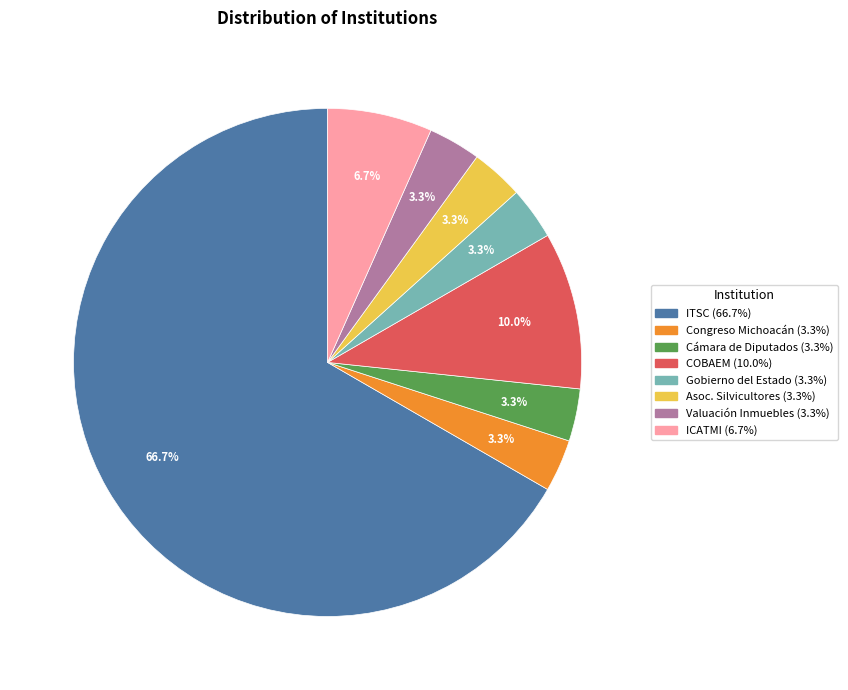

Is there a majority slice in this chart?

Yes